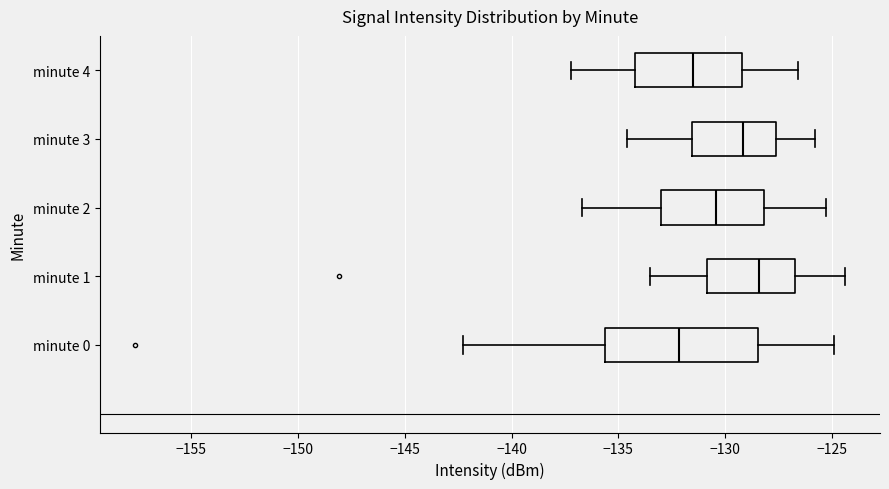

Where is the left edge of the box for minute 4 on the x-axis? The values are not printed on the chart, so give them approximately, as read against the axis.

-134.0